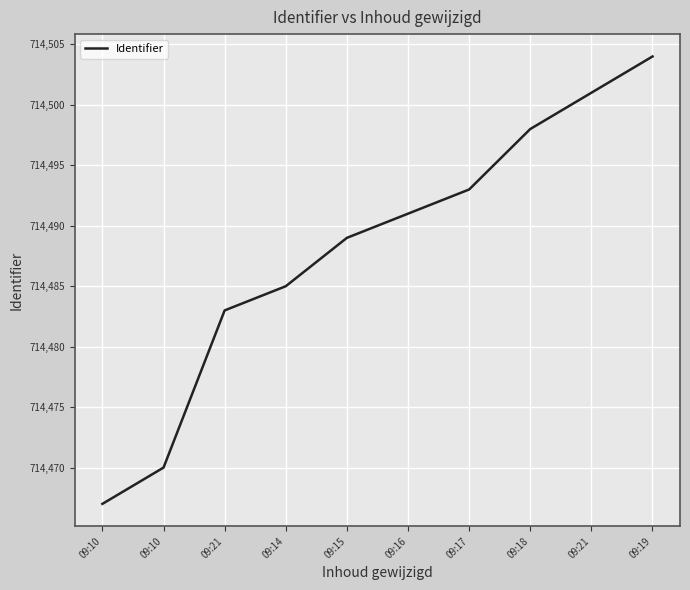

Is this an area chart (filled region under the line)?

No